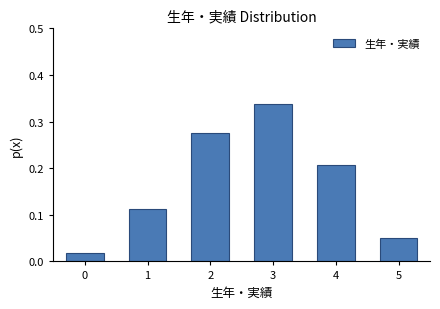

What is the sum of all values?

1.0